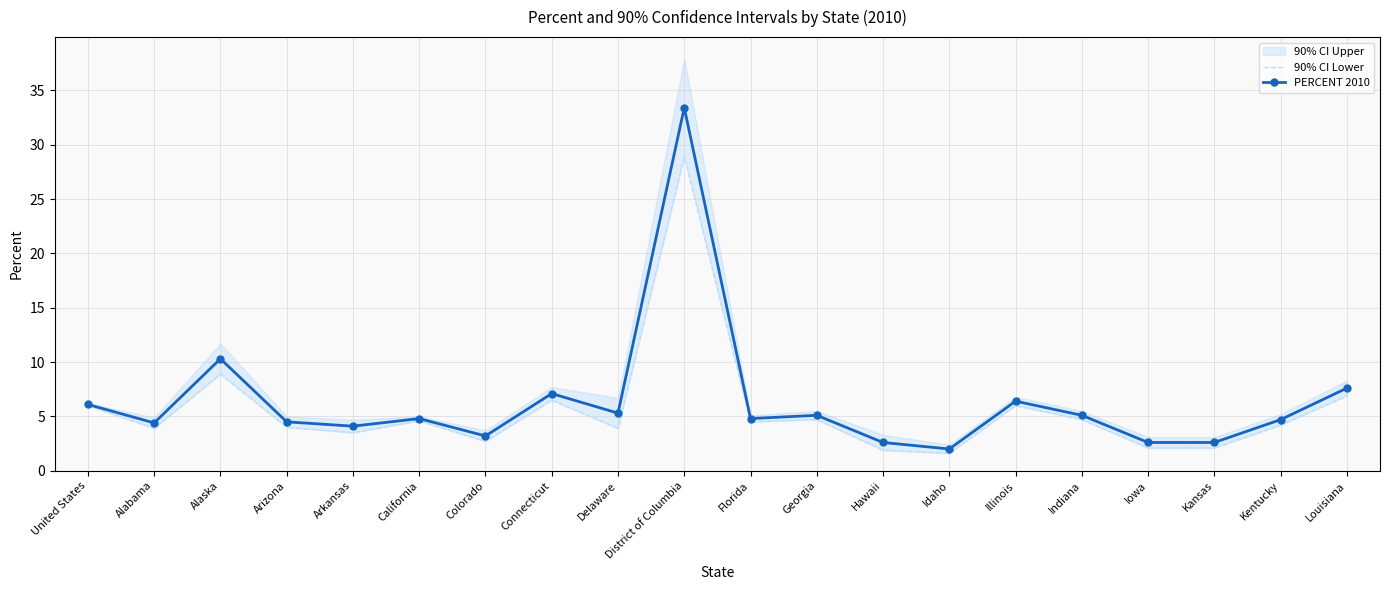

How many data points does each series have?

20